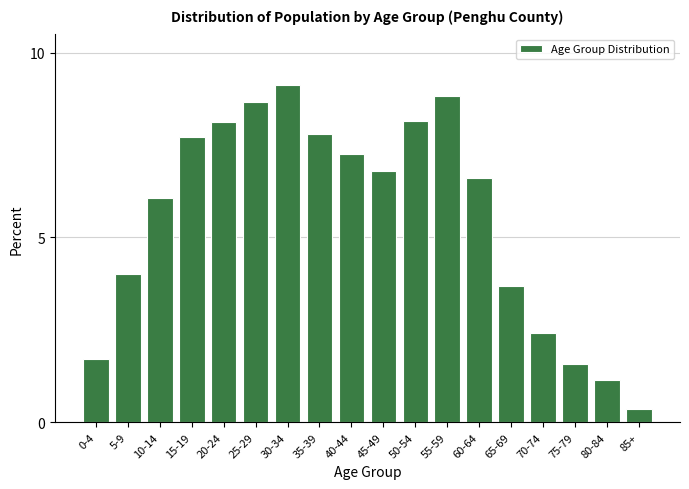

What is the label of the 18th bar from the left?

85+